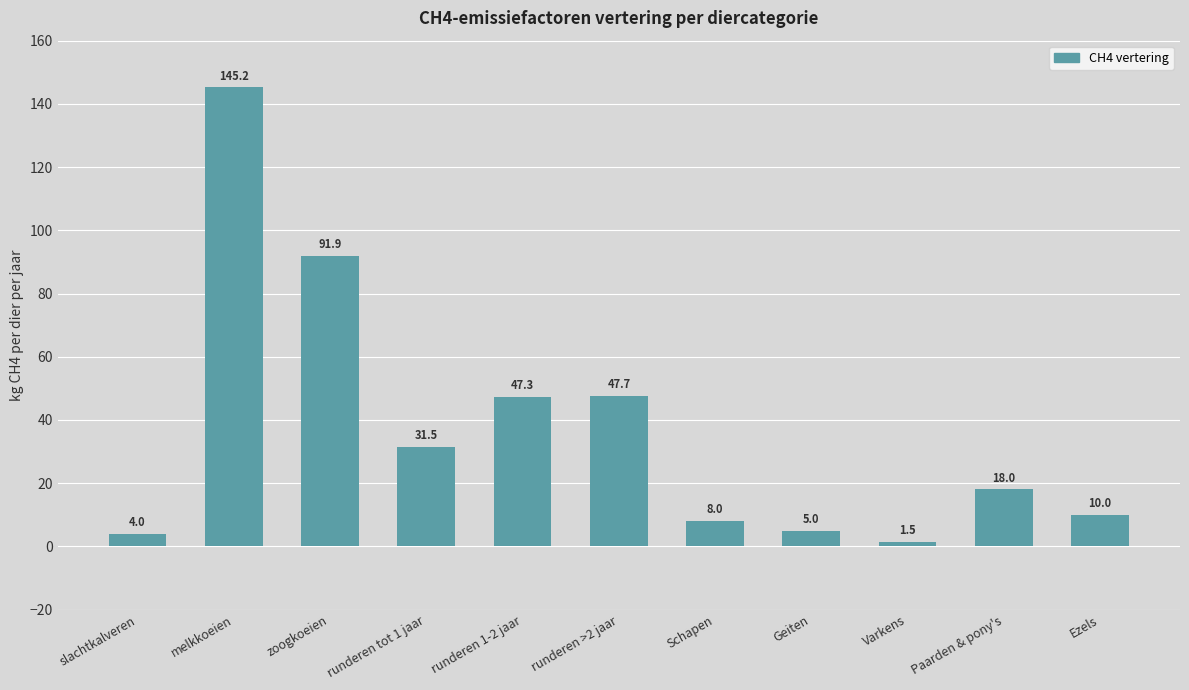

What is the average value?

37.3